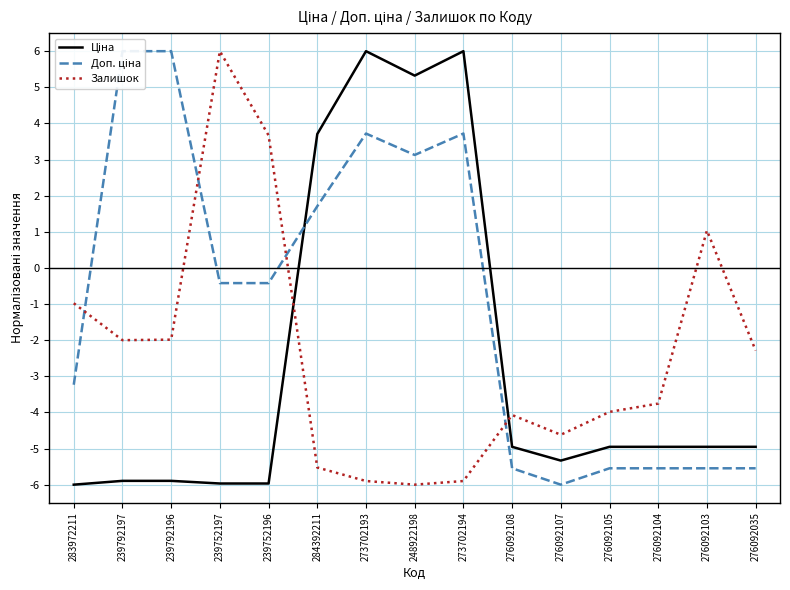

What is the smallest value displayed?

-6.0